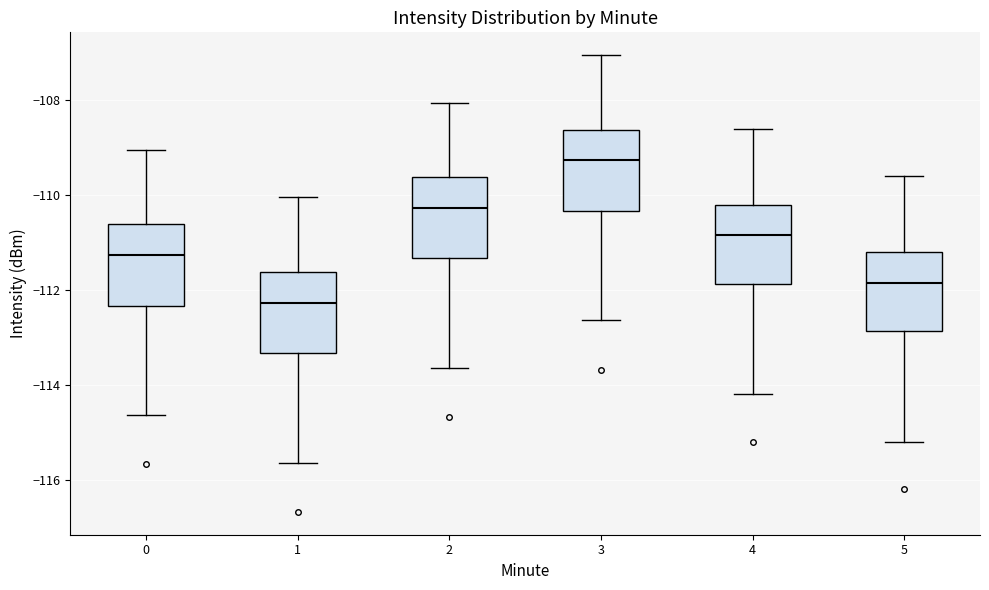

Reading left to right, transcribe this box plot: for each box, give where its median line is, the range the box spans, and where its two whiskers end, as read against the y-axis. The values are not printed on the chart, so give them approximately, as read against the axis.

0: median -111.2, box -112.4 to -110.6, whiskers -114.6 to -109.0
1: median -112.2, box -113.4 to -111.6, whiskers -115.6 to -110.0
2: median -110.2, box -111.4 to -109.6, whiskers -113.6 to -108.0
3: median -109.2, box -110.4 to -108.6, whiskers -112.6 to -107.0
4: median -110.8, box -111.8 to -110.2, whiskers -114.2 to -108.6
5: median -111.8, box -112.8 to -111.2, whiskers -115.2 to -109.6